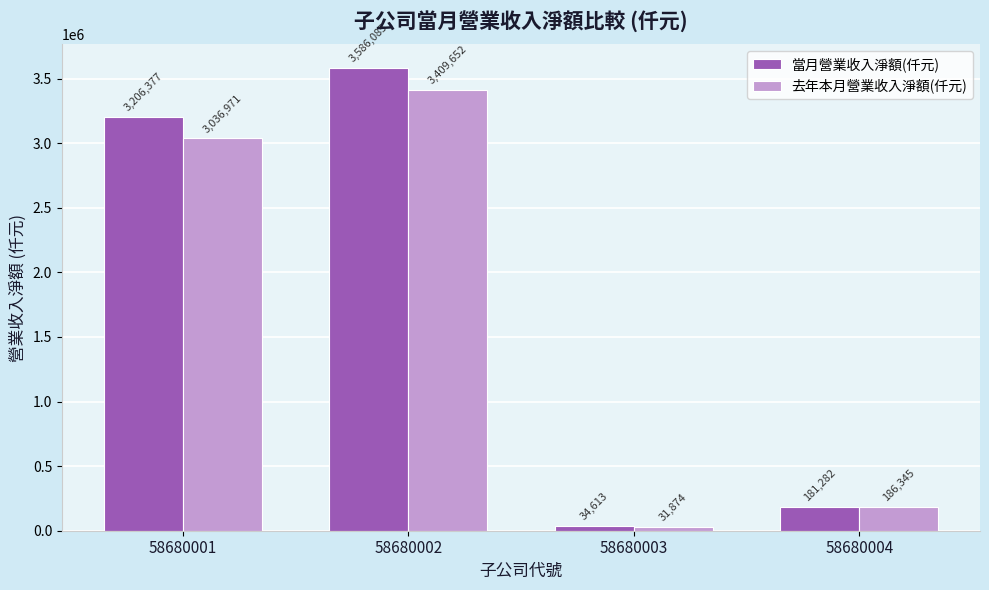

Which series has the largest range (max minus min)?

當月營業收入淨額(仟元)